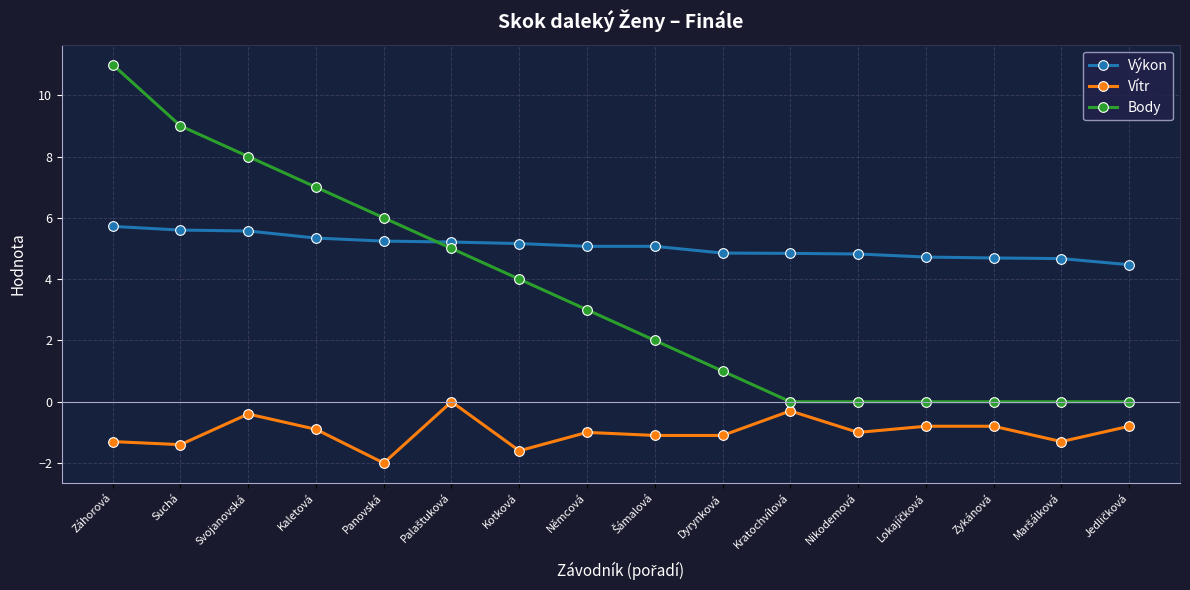

Which series changed the most between Záhorová and Kratochvílová?

Body